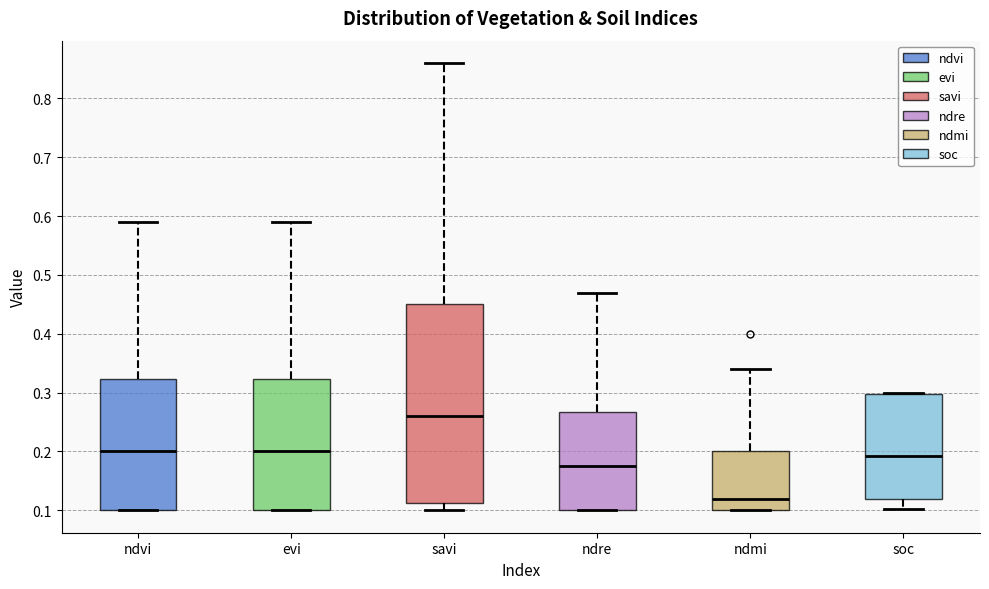

Which box has the highest median line?

savi